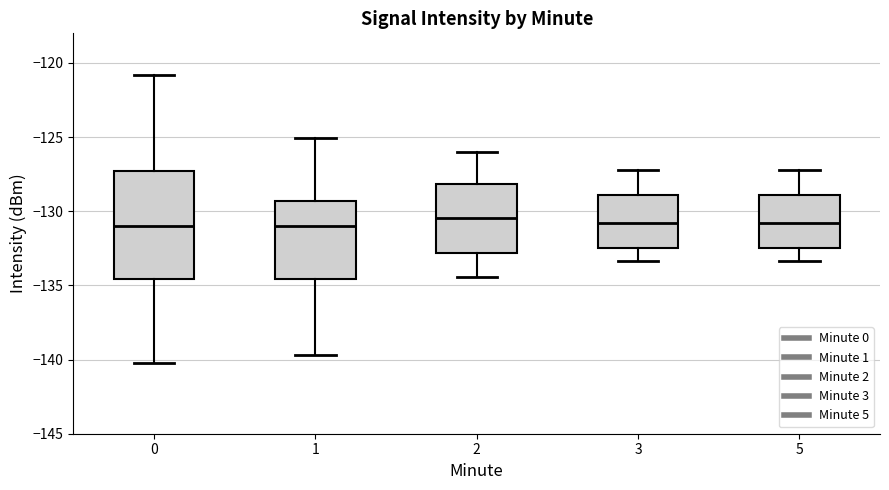

Reading left to right, transcribe this box plot: for each box, give where its median line is, the range the box spans, and where its two whiskers end, as read against the y-axis. The values are not printed on the chart, so give them approximately, as read against the axis.

0: median -131.0, box -134.5 to -127.5, whiskers -140.0 to -121.0
1: median -131.0, box -134.5 to -129.5, whiskers -139.5 to -125.0
2: median -130.5, box -133.0 to -128.0, whiskers -134.5 to -126.0
3: median -131.0, box -132.5 to -129.0, whiskers -133.5 to -127.0
5: median -131.0, box -132.5 to -129.0, whiskers -133.5 to -127.0